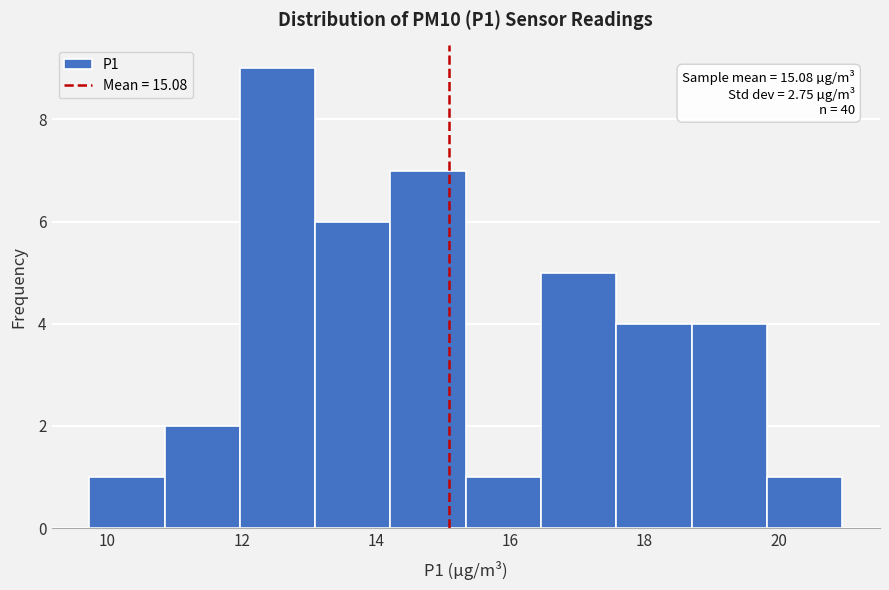

Over which range of the x-axis is the bar tallest?

12.0 to 13.0